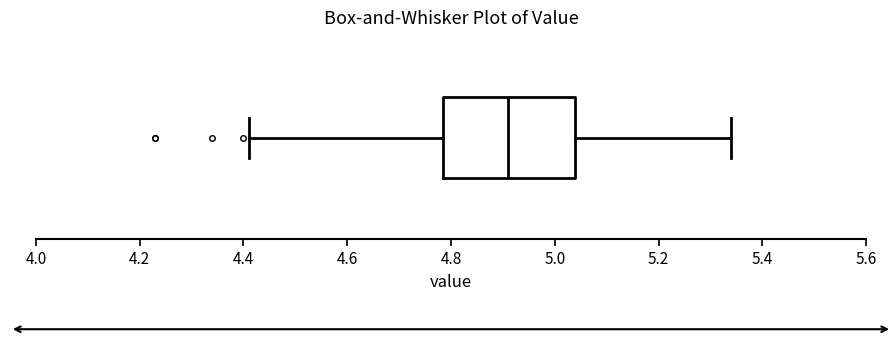

Transcribe this box plot: give where the median line is, the range the box spans, and where the two whiskers end, as read against the x-axis. The values are not printed on the chart, so give them approximately, as read against the axis.

median 4.92, box 4.78 to 5.04, whiskers 4.42 to 5.34